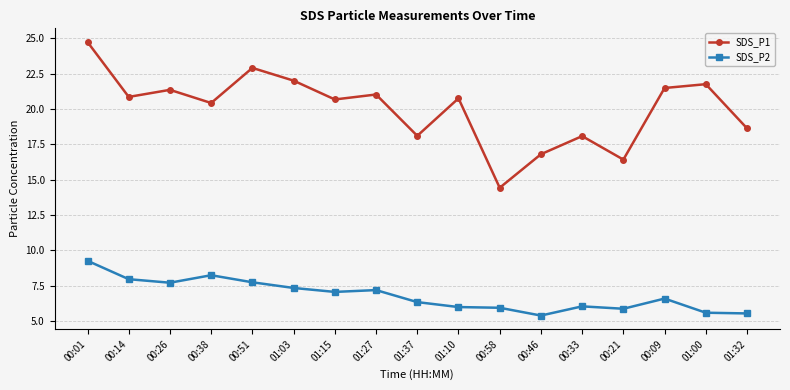

What is the average value of the SDS_P1 series?

20.0